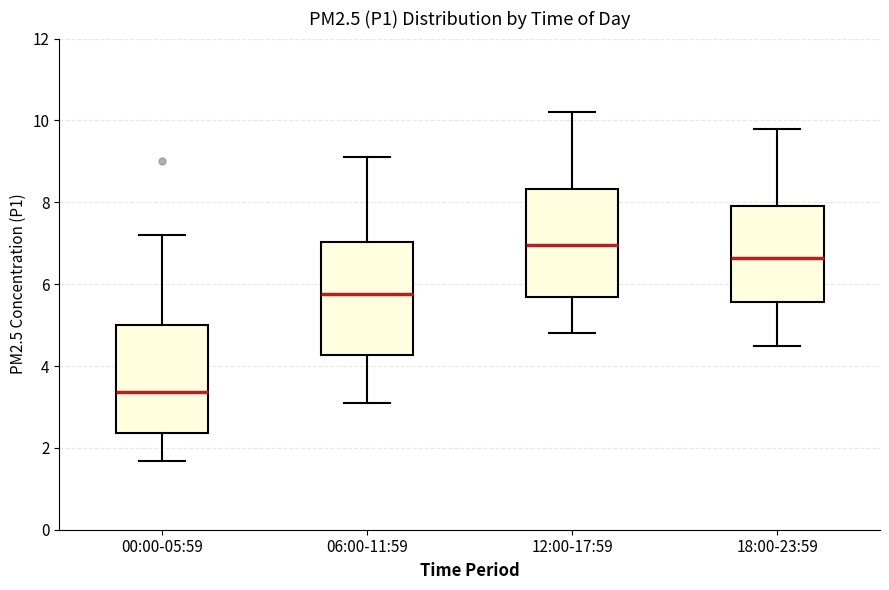

Where does the upper whisker of the box for 06:00-11:59 end on the y-axis? The values are not printed on the chart, so give them approximately, as read against the axis.

9.2